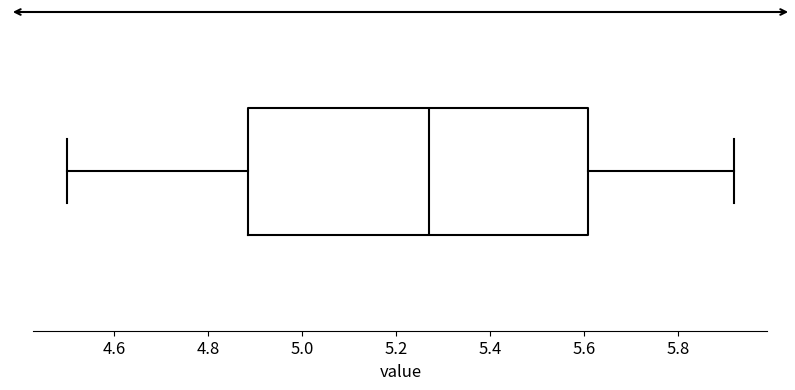

Transcribe this box plot: give where the median line is, the range the box spans, and where the two whiskers end, as read against the x-axis. The values are not printed on the chart, so give them approximately, as read against the axis.

median 5.28, box 4.88 to 5.62, whiskers 4.50 to 5.92